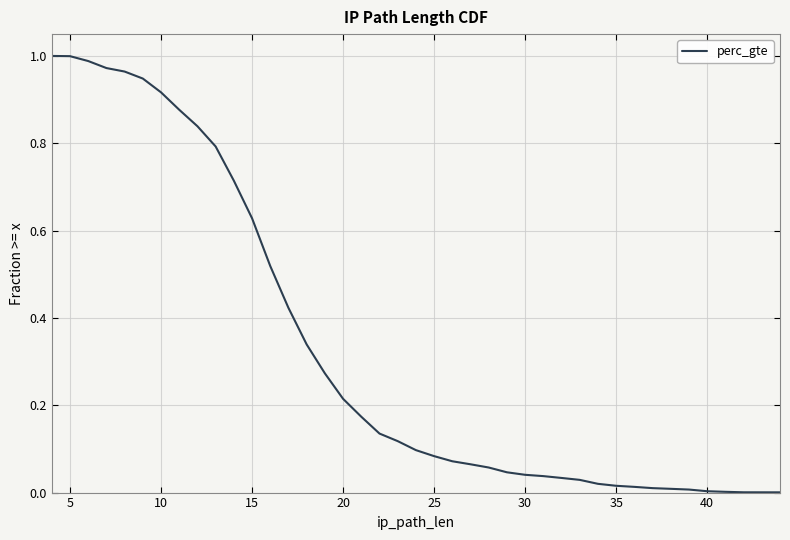

How many lines are shown in the chart?

1